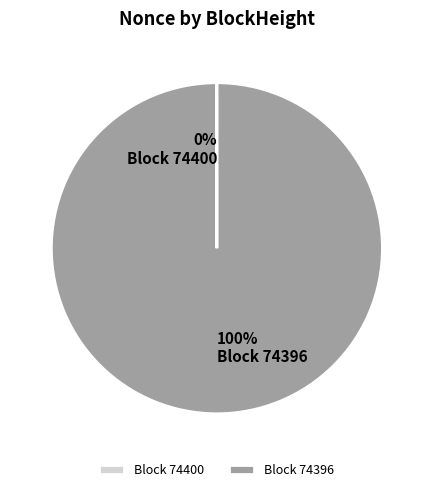

Is there a majority slice in this chart?

Yes